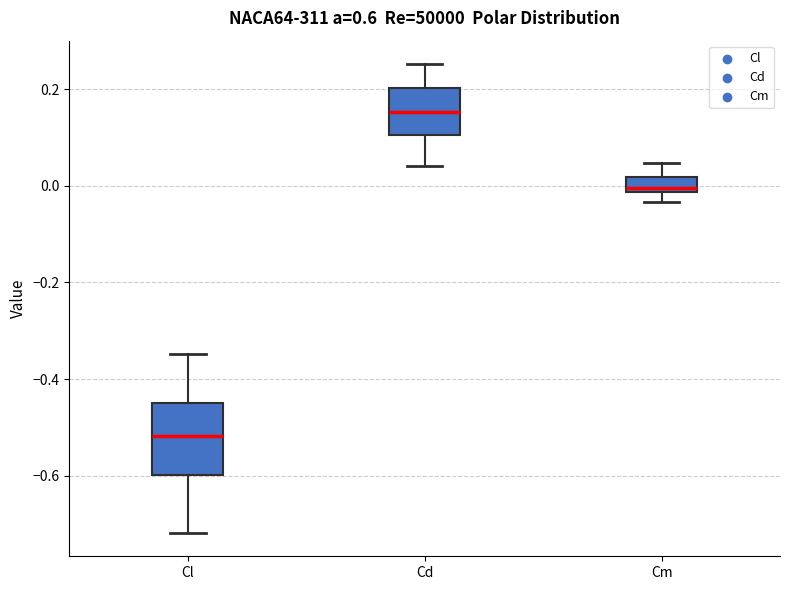

Reading left to right, transcribe this box plot: for each box, give where its median line is, the range the box spans, and where its two whiskers end, as read against the y-axis. The values are not printed on the chart, so give them approximately, as read against the axis.

Cl: median -0.52, box -0.60 to -0.46, whiskers -0.72 to -0.34
Cd: median 0.16, box 0.10 to 0.20, whiskers 0.04 to 0.26
Cm: median 0.00, box -0.02 to 0.02, whiskers -0.04 to 0.04